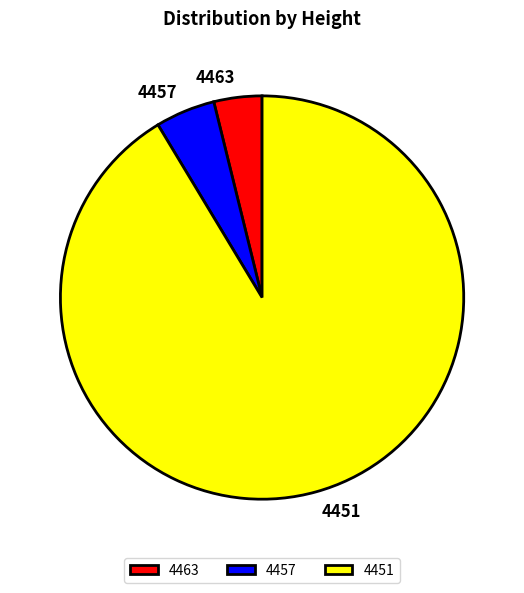

What is the largest slice in the pie chart?

4451